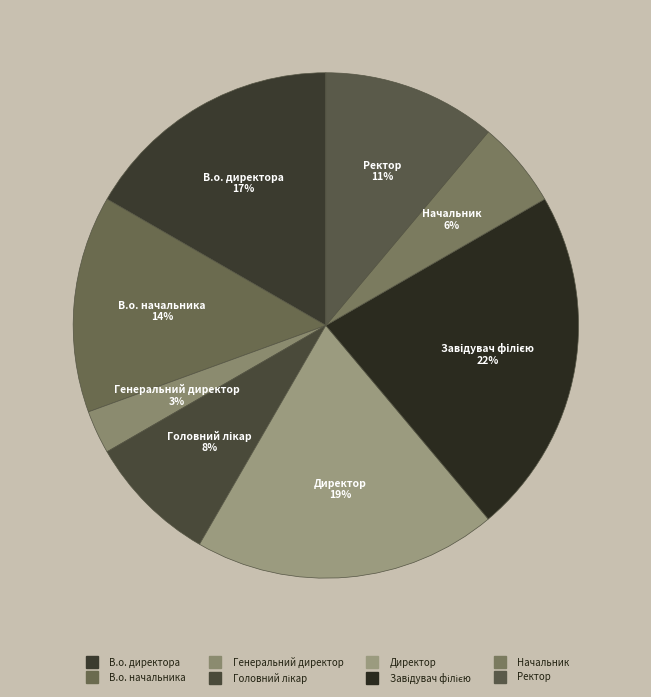

Is it true that В.о. начальника is 14% of the pie?

True